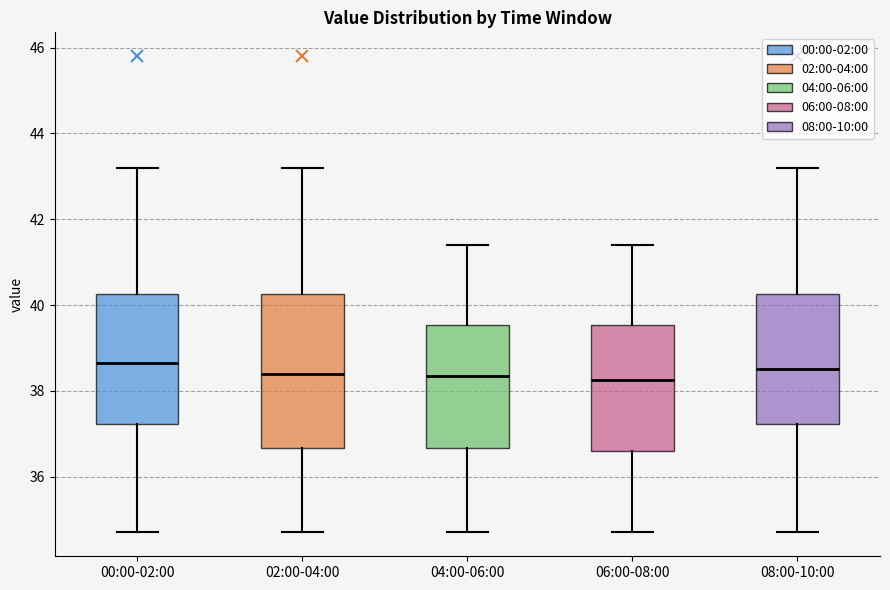

Reading left to right, transcribe this box plot: for each box, give where its median line is, the range the box spans, and where its two whiskers end, as read against the y-axis. The values are not printed on the chart, so give them approximately, as read against the axis.

00:00-02:00: median 38.6, box 37.2 to 40.2, whiskers 34.8 to 43.2
02:00-04:00: median 38.4, box 36.6 to 40.2, whiskers 34.8 to 43.2
04:00-06:00: median 38.4, box 36.6 to 39.6, whiskers 34.8 to 41.4
06:00-08:00: median 38.2, box 36.6 to 39.6, whiskers 34.8 to 41.4
08:00-10:00: median 38.6, box 37.2 to 40.2, whiskers 34.8 to 43.2